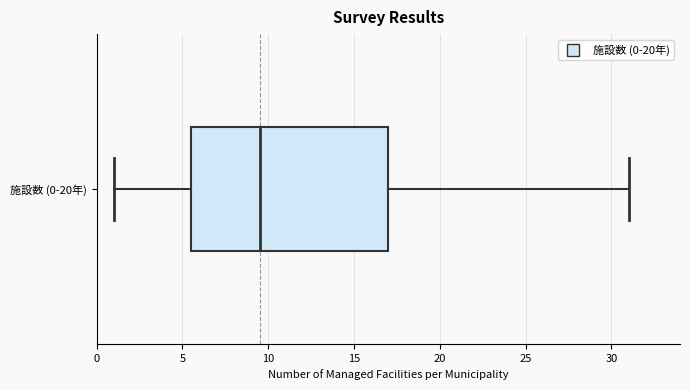

Where is the left edge of the box for 施設数 (0-20年) on the x-axis? The values are not printed on the chart, so give them approximately, as read against the axis.

5.5